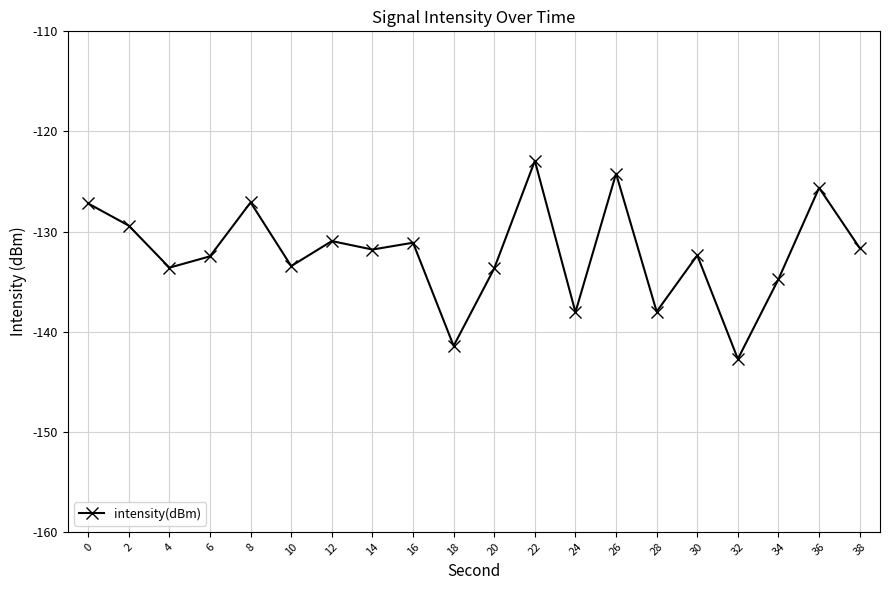

At which category does the chart reach its minimum across all series?

32